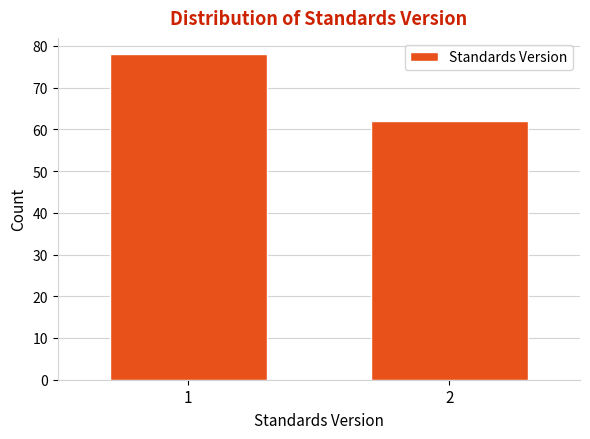

Reading left to right, what are all the values shown in this chart?

78	62